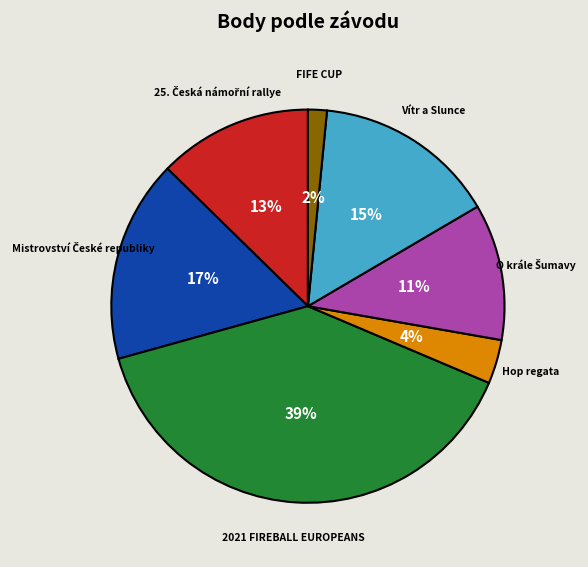

Count the number of slices in the pie.

7